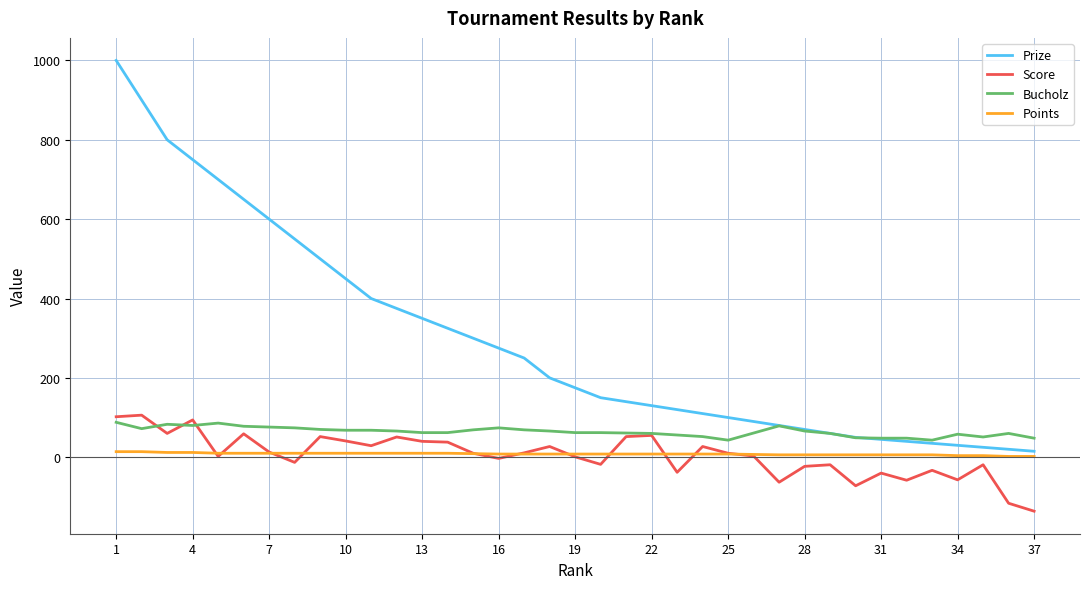

Which series has the largest total across all categories?

Prize